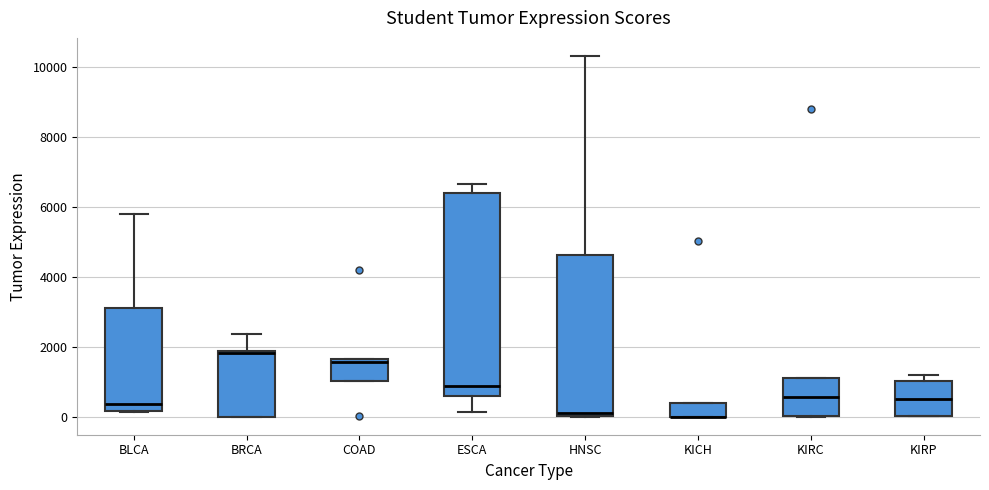

Reading left to right, transcribe this box plot: for each box, give where its median line is, the range the box spans, and where its two whiskers end, as read against the y-axis. The values are not printed on the chart, so give them approximately, as read against the axis.

BLCA: median 400, box 200 to 3200, whiskers 200 to 5800
BRCA: median 1800 (drawn on the box's upper edge), box 0 to 1800, whiskers 0 to 2400
COAD: median 1600 (just below the box's upper edge), box 1000 to 1600, whiskers 1000 to 1600
ESCA: median 800, box 600 to 6400, whiskers 200 to 6600
HNSC: median 200, box 0 to 4600, whiskers 0 to 10400
KICH: median 0 (drawn on the box's lower edge), box 0 to 400, whiskers 0 to 400
KIRC: median 600, box 0 to 1200, whiskers 0 to 1200
KIRP: median 600, box 0 to 1000, whiskers 0 to 1200